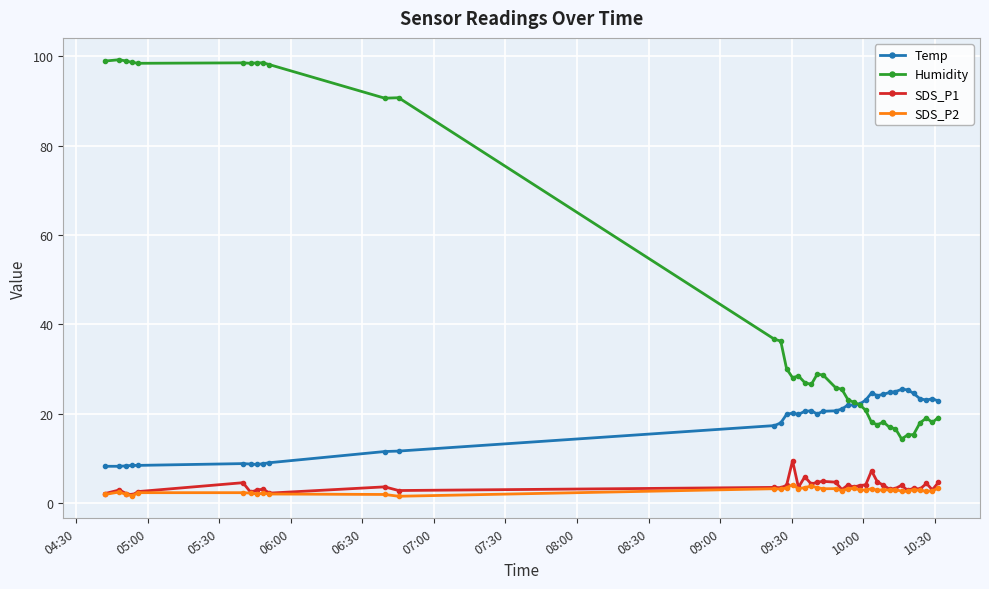

How many times do Humidity and Temp cross each other?

1